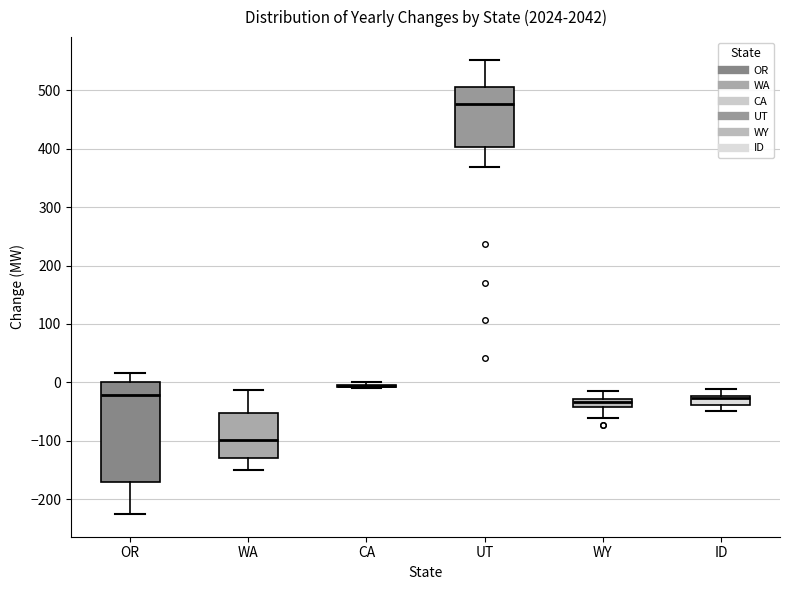

Which box is the tallest, from its lower edge to its upper edge?

OR